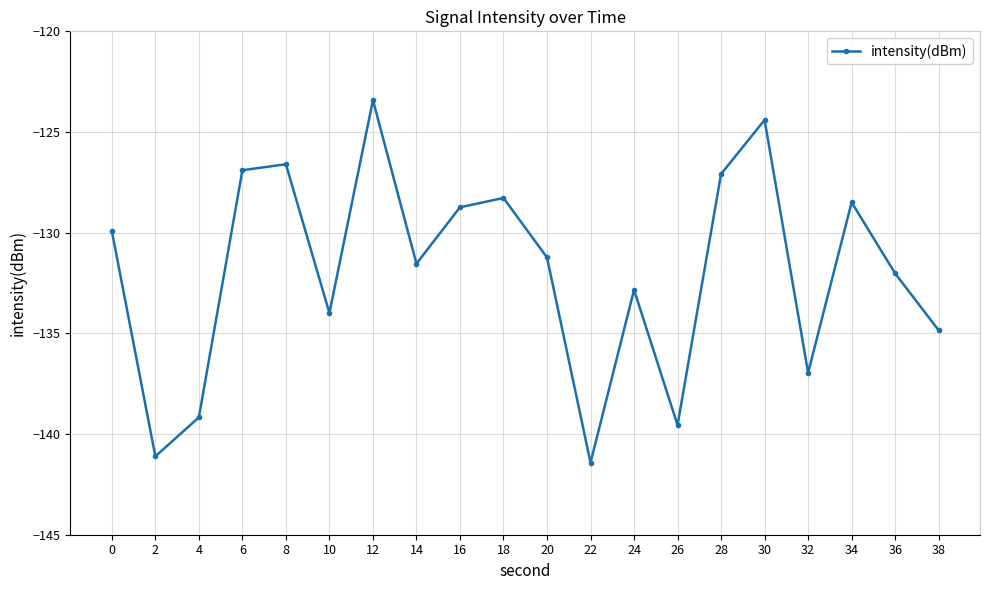

Which category has the highest value across all series?

12